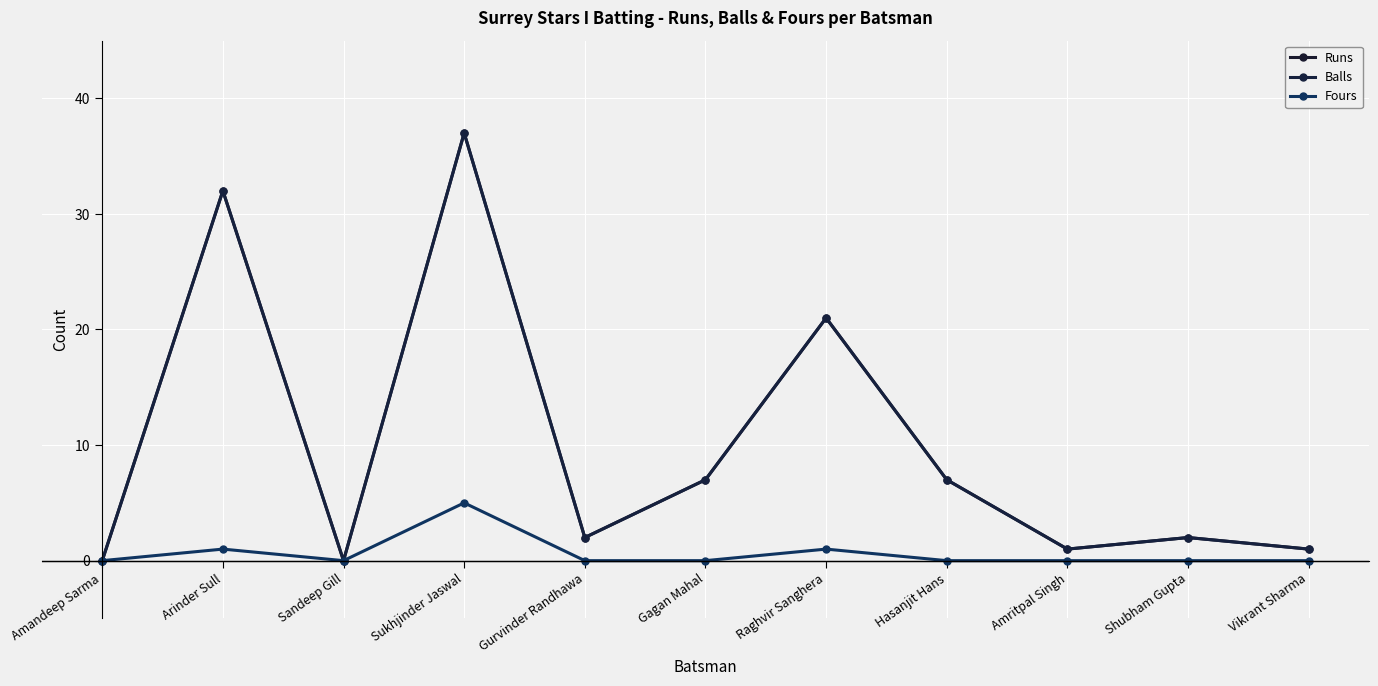

In Balls, how many points are higher than both neighbors (excluding endpoints)?

4